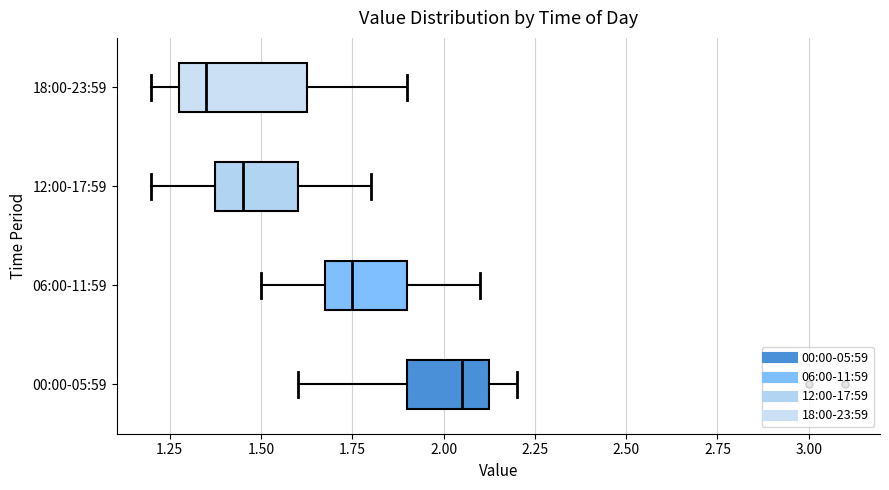

Where is the right edge of the box for 06:00-11:59 on the x-axis? The values are not printed on the chart, so give them approximately, as read against the axis.

1.90